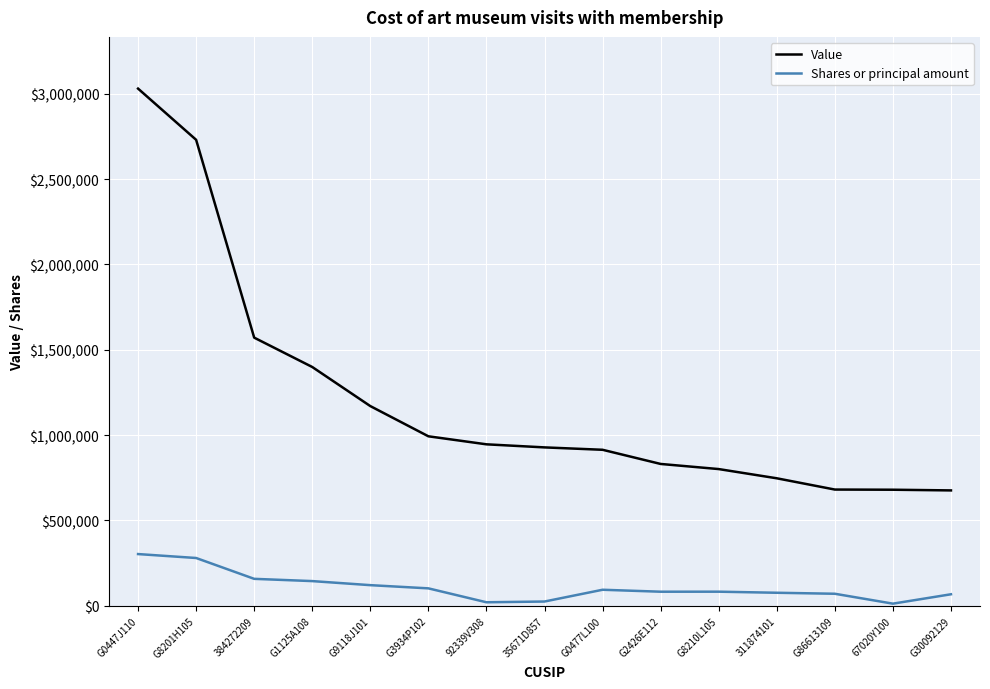

Where does the Value series first go above 928000?

G0447J110